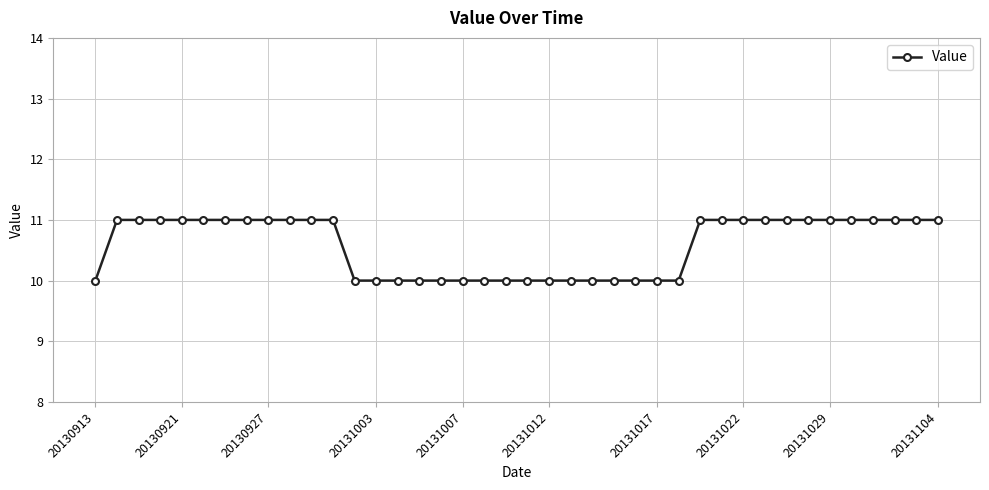

What is the average value?

11